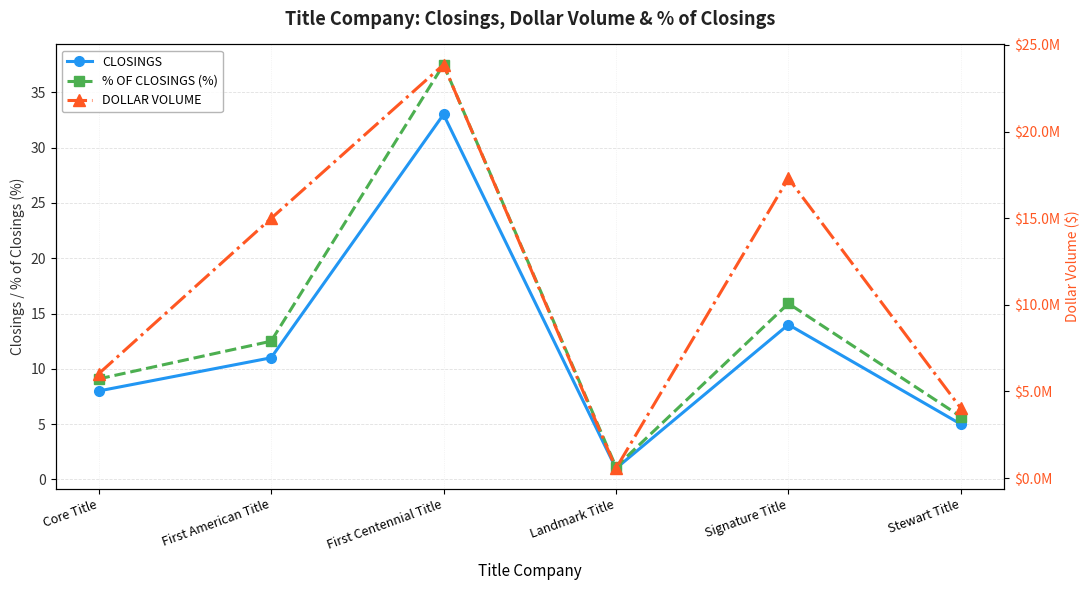

What is the difference between the maximum and minimum values in the DOLLAR VOLUME series?

23303406.0